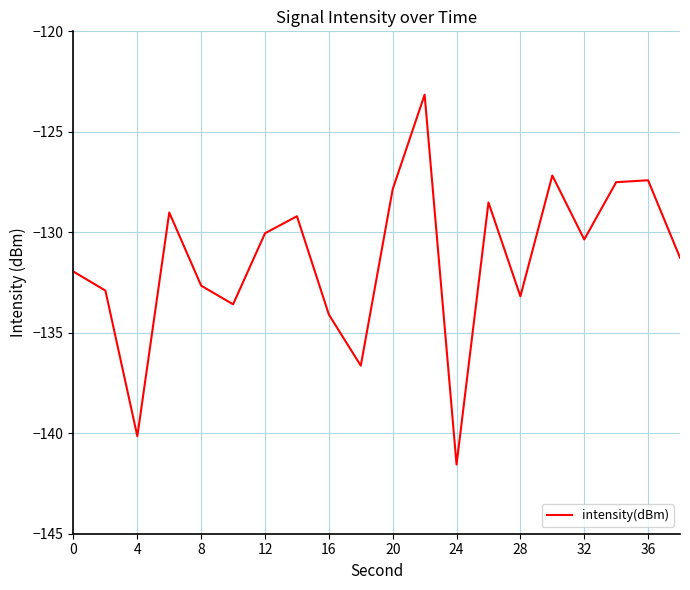

What is the difference between the maximum and minimum values?

18.4